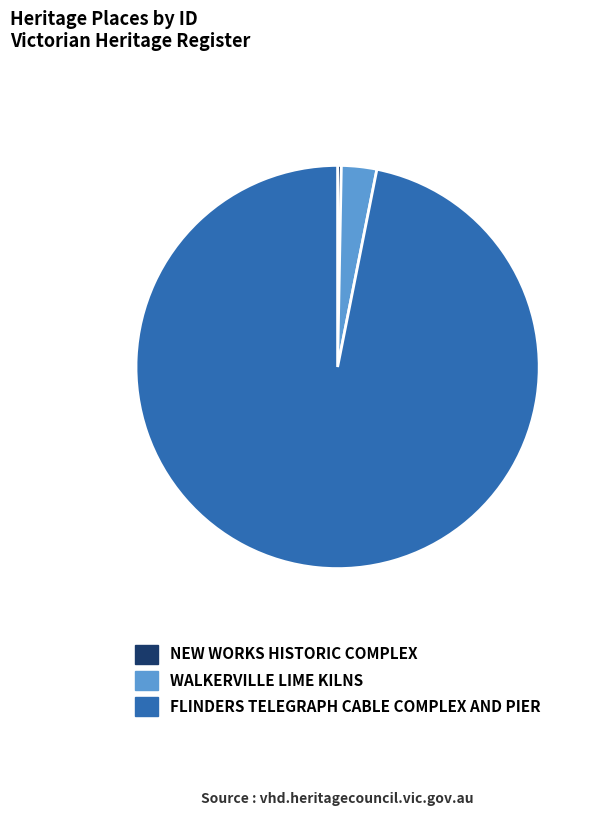

What is the ratio of the value at FLINDERS TELEGRAPH CABLE COMPLEX AND PIER to the value at WALKERVILLE LIME KILNS?

34.3